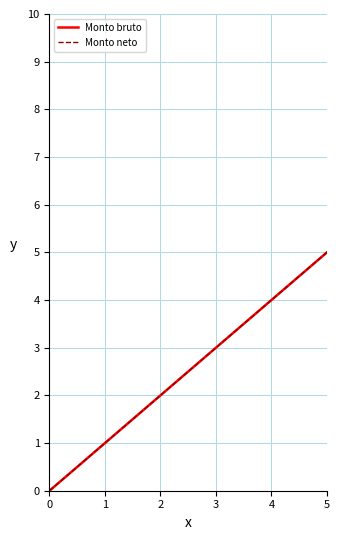

List the series in order of their peak value, highest first.

Monto bruto, Monto neto